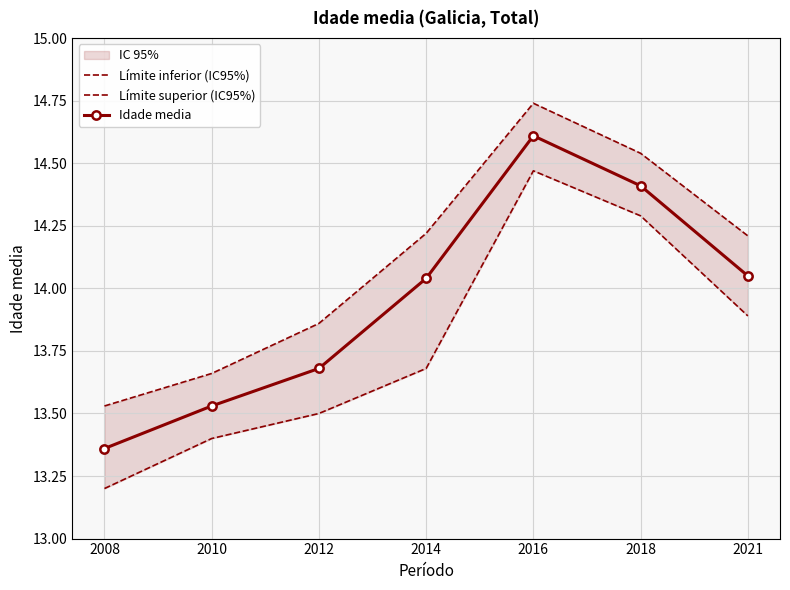

What is the sum of all Límite inferior (IC95%) values?

96.4